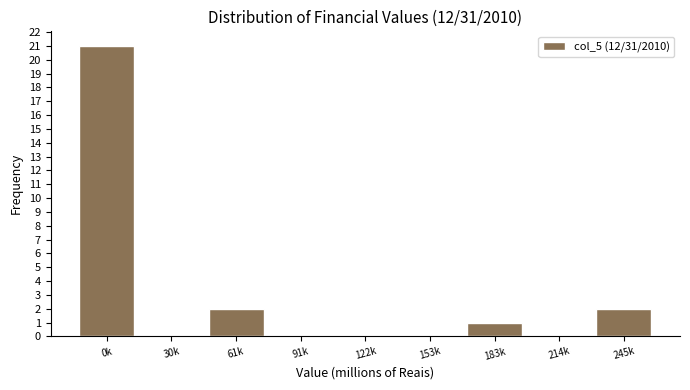

Reading left to right, transcribe all the data shown in this chart.

0k=21	30k=0	61k=2	91k=0	122k=0	153k=0	183k=1	214k=0	245k=2